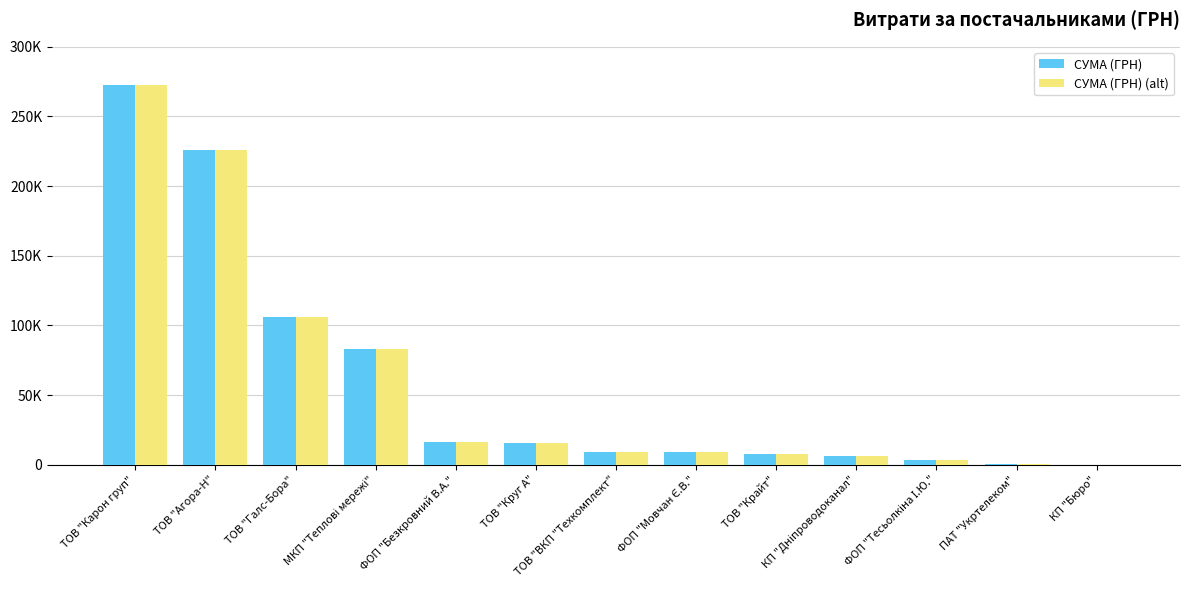

Which has a higher value, ТОВ "Галс-Бора" or МКП "Теплові мережі"?

ТОВ "Галс-Бора"